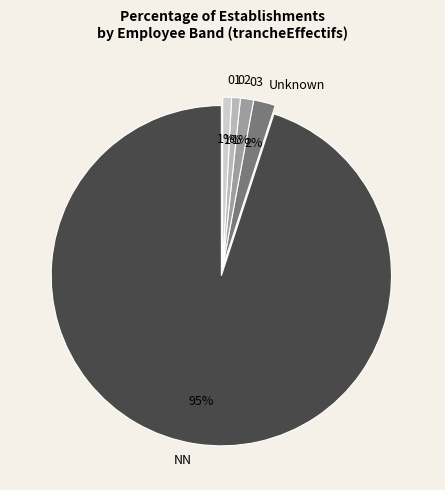

Is the sum of 01 and 03 greater than half?

No